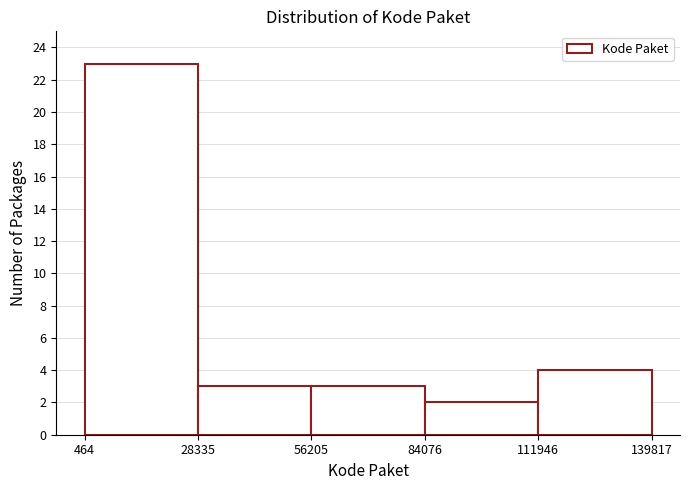

Reading left to right, transcribe this chart: for each bar, give the range it covers on the x-axis and its height. The values are not printed on the chart, so give them approximately, as read against the axis.

464 to 28335: 23
28335 to 56205: 3
56205 to 84076: 3
84076 to 111946: 2
111946 to 139817: 4